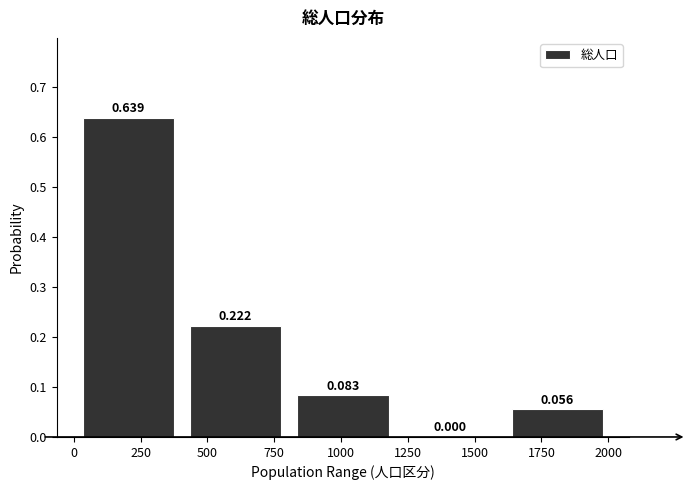

What is the height of the bar covering 400 to 800 on the x-axis? The bar edges are not printed on the chart, so give them approximately, as read against the axis.

0.222